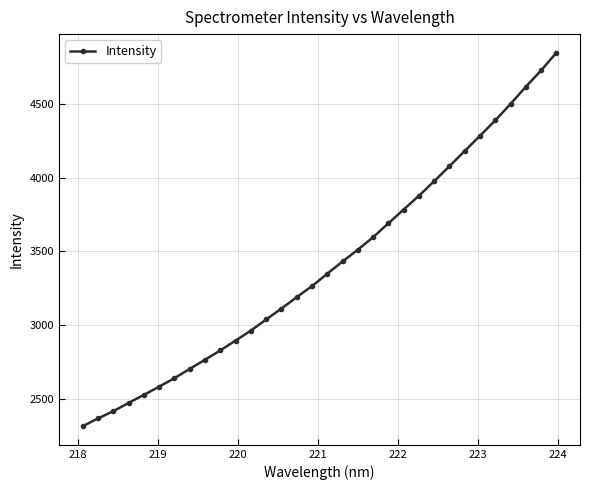

What is the value of the 24th point from the left?

3977.5